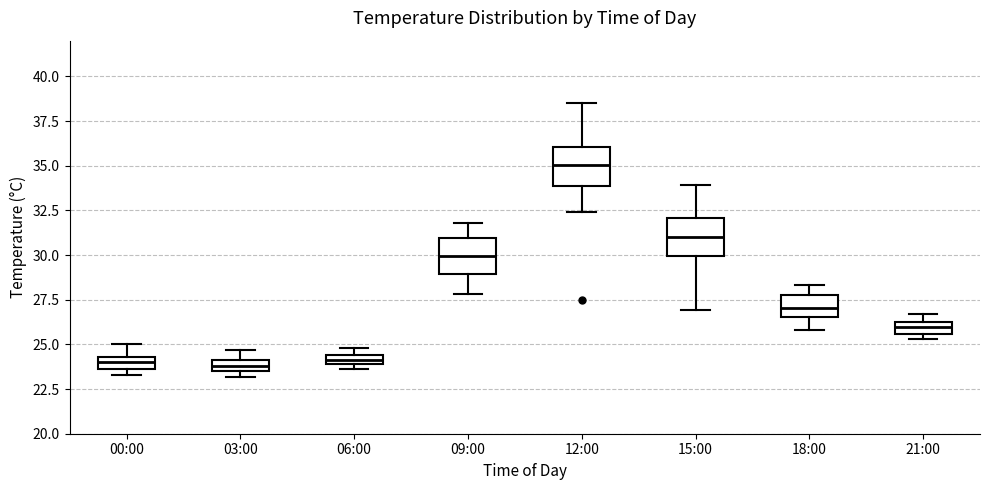

Where is the upper edge of the box for 15:00 on the y-axis? The values are not printed on the chart, so give them approximately, as read against the axis.

32.0